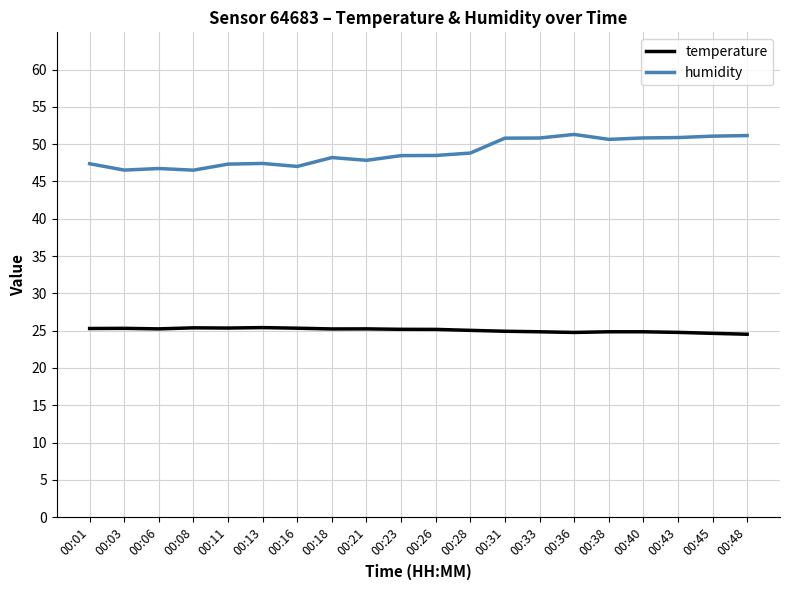

What is the approximate value of temperature at 00:08?

25.4